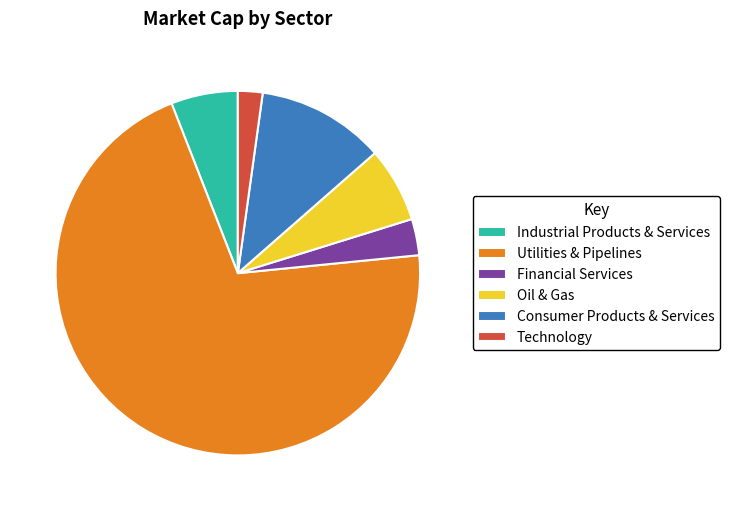

Which category has the smallest portion of the pie?

Technology